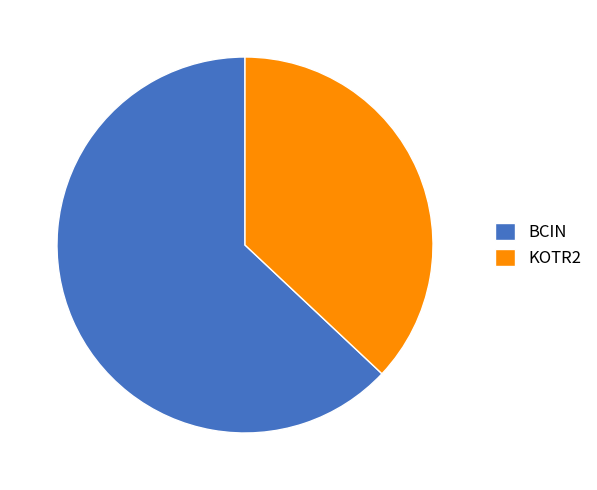

Is it true that KOTR2 is 44% of the pie?

False